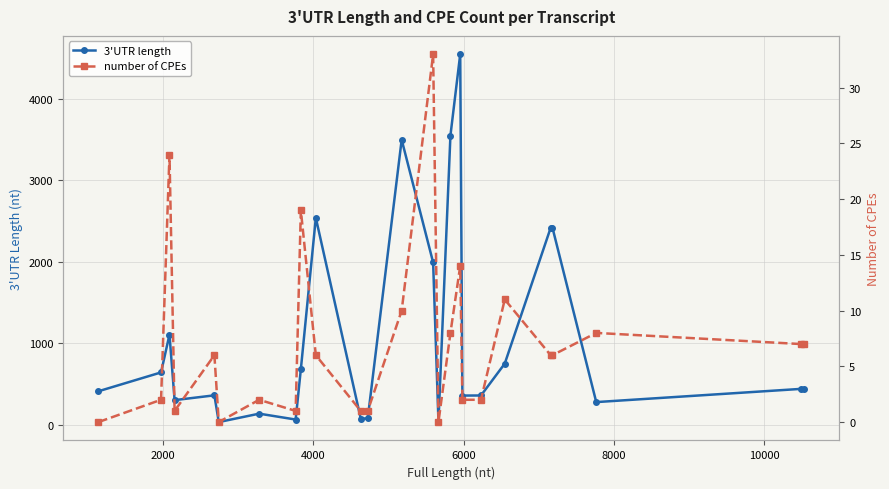

Which series has the widest spread of values?

3'UTR length